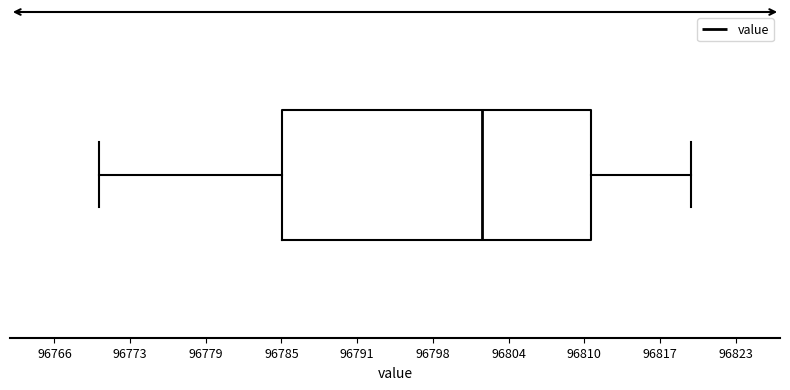

Where does the right whisker of the box end on the x-axis? The values are not printed on the chart, so give them approximately, as read against the axis.

96819